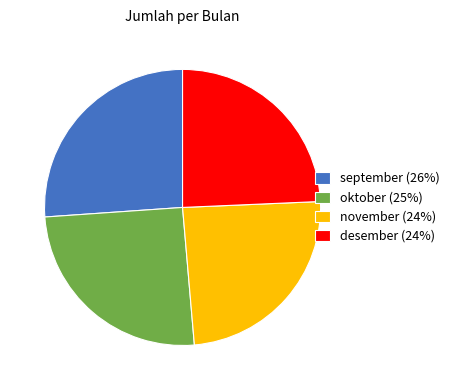

What is the ratio of the value at september to the value at desember?

1.1